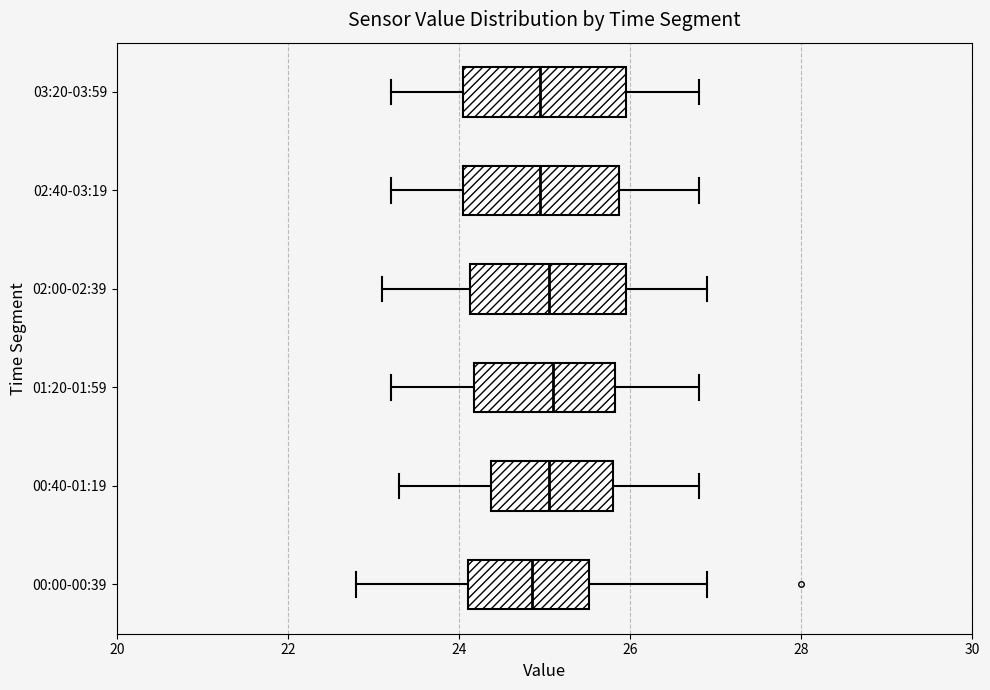

Reading bottom to top, transcribe this box plot: for each box, give where its median line is, the range the box spans, and where its two whiskers end, as read against the x-axis. The values are not printed on the chart, so give them approximately, as read against the axis.

00:00-00:39: median 24.8, box 24.2 to 25.6, whiskers 22.8 to 27.0
00:40-01:19: median 25.0, box 24.4 to 25.8, whiskers 23.4 to 26.8
01:20-01:59: median 25.2, box 24.2 to 25.8, whiskers 23.2 to 26.8
02:00-02:39: median 25.0, box 24.2 to 26.0, whiskers 23.2 to 27.0
02:40-03:19: median 25.0, box 24.0 to 25.8, whiskers 23.2 to 26.8
03:20-03:59: median 25.0, box 24.0 to 26.0, whiskers 23.2 to 26.8